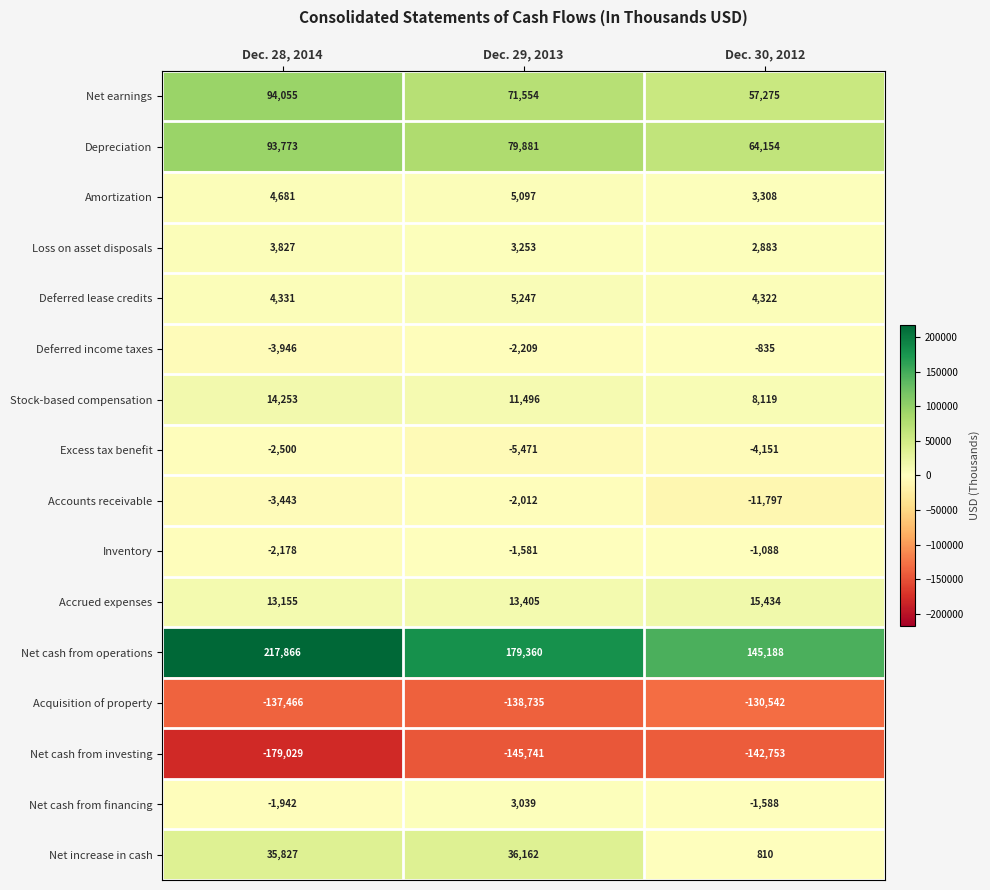

What value does the Amortization series have at Dec. 28, 2014?

4681